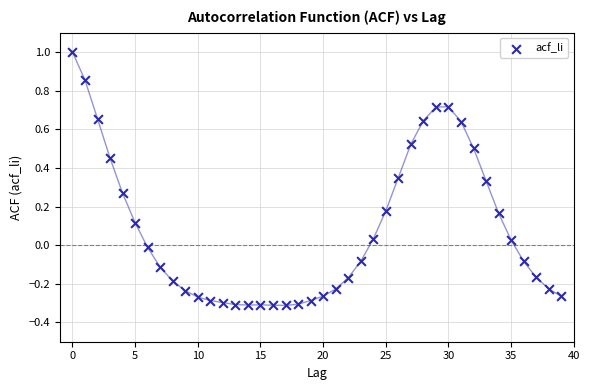

What is the range of Y values (max minus min)?

1.3